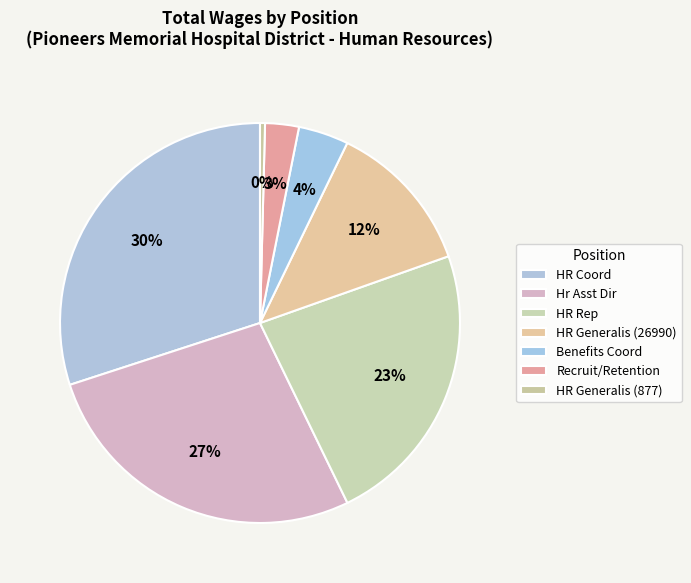

How many segments does this pie chart have?

7